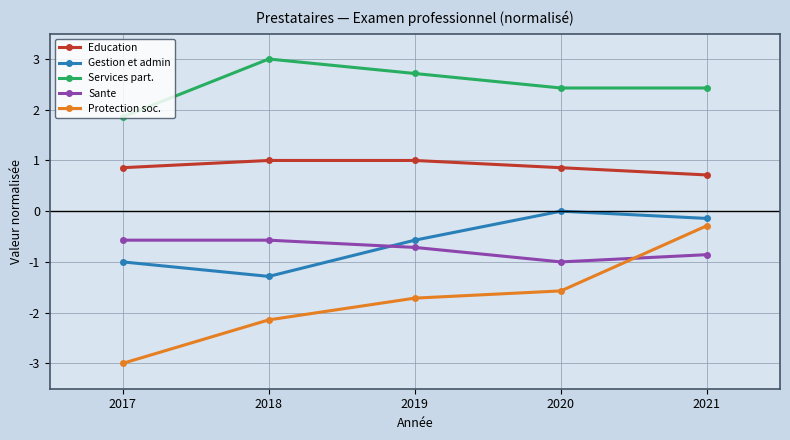

Reading left to right, extract all data points from this chart.

Education: 2017=0.9	2018=1.0	2019=1.0	2020=0.9	2021=0.7
Gestion et admin: 2017=-1.0	2018=-1.3	2019=-0.6	2020=0.0	2021=-0.1
Services part.: 2017=1.9	2018=3.0	2019=2.7	2020=2.4	2021=2.4
Sante: 2017=-0.6	2018=-0.6	2019=-0.7	2020=-1.0	2021=-0.9
Protection soc.: 2017=-3.0	2018=-2.1	2019=-1.7	2020=-1.6	2021=-0.3